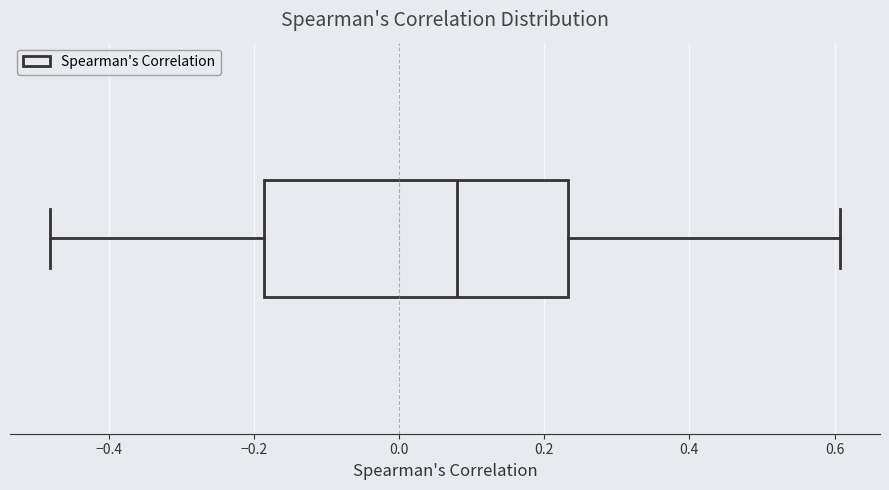

Read this box plot against the x-axis: the position of the median line, the range covered by the box, and the ends of both whiskers. The values are not printed on the chart, so give them approximately, as read against the axis.

median 0.08, box -0.18 to 0.24, whiskers -0.48 to 0.60